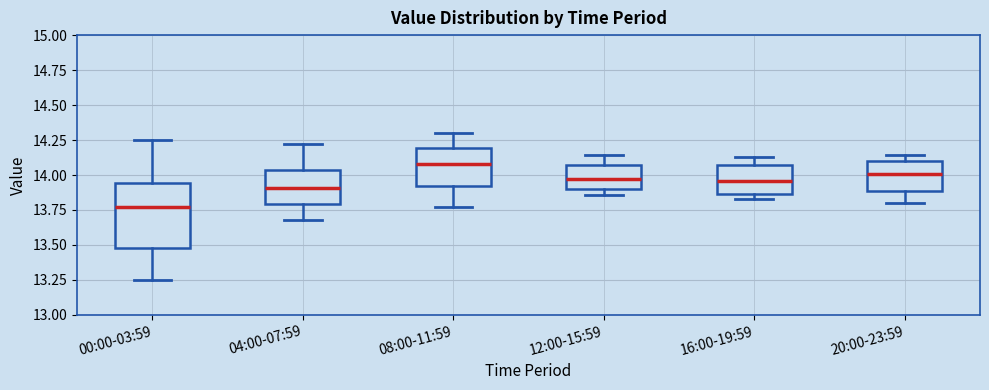

Which box's median line is the lowest?

00:00-03:59